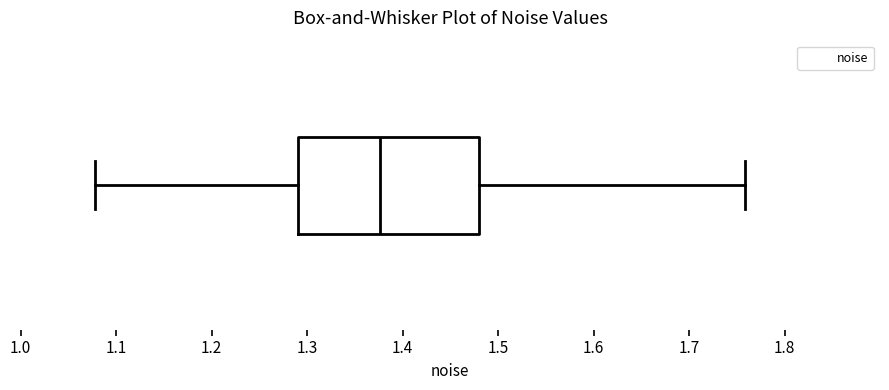

Read this box plot against the x-axis: the position of the median line, the range covered by the box, and the ends of both whiskers. The values are not printed on the chart, so give them approximately, as read against the axis.

median 1.38, box 1.29 to 1.48, whiskers 1.08 to 1.76